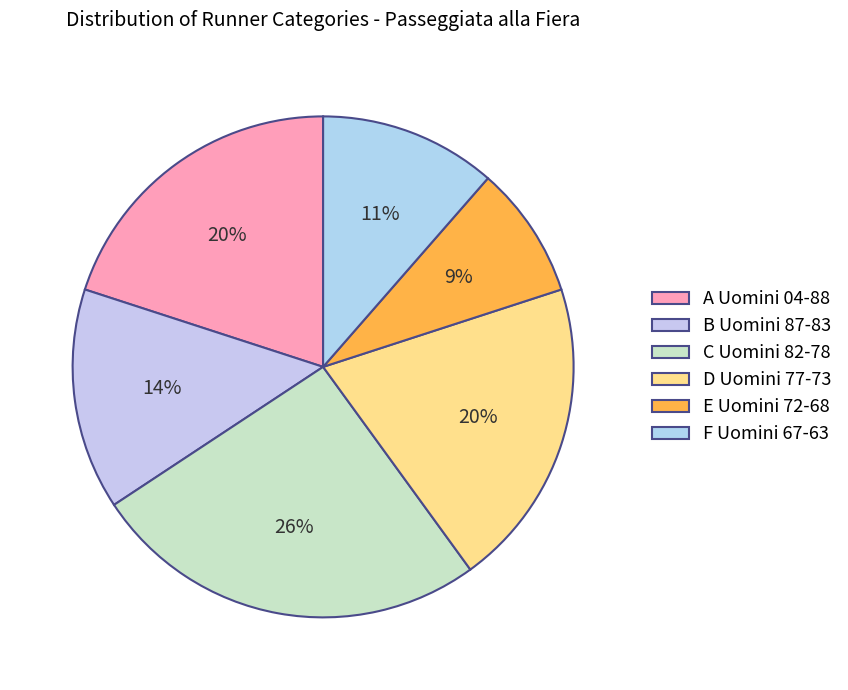

To the nearest percent, what portion does F Uomini 67-63 represent?

11%